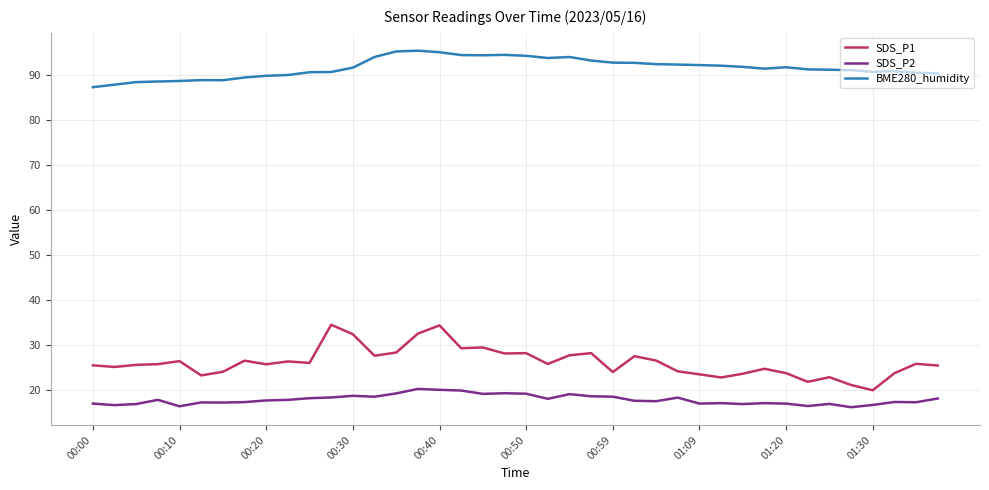

What is the average value of the SDS_P1 series?

26.3